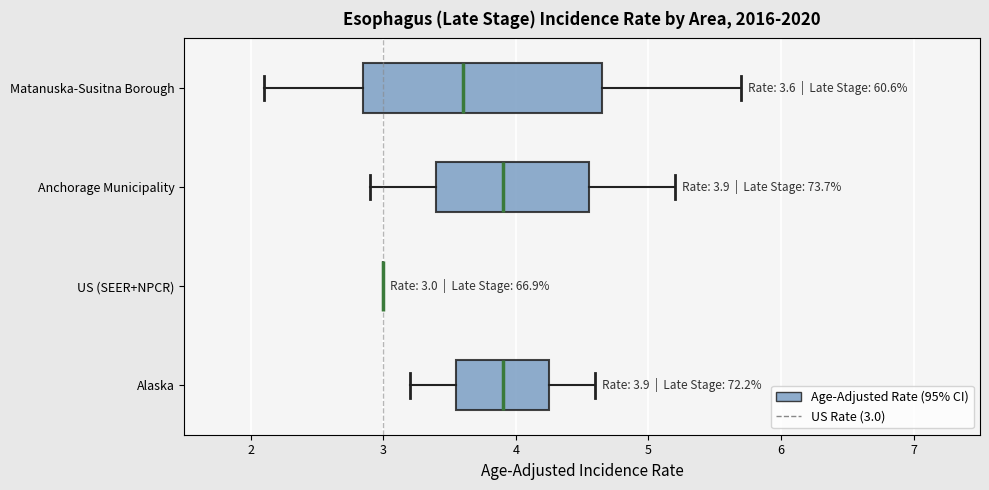

Which box is the widest, from its left edge to its right edge?

Matanuska-Susitna Borough